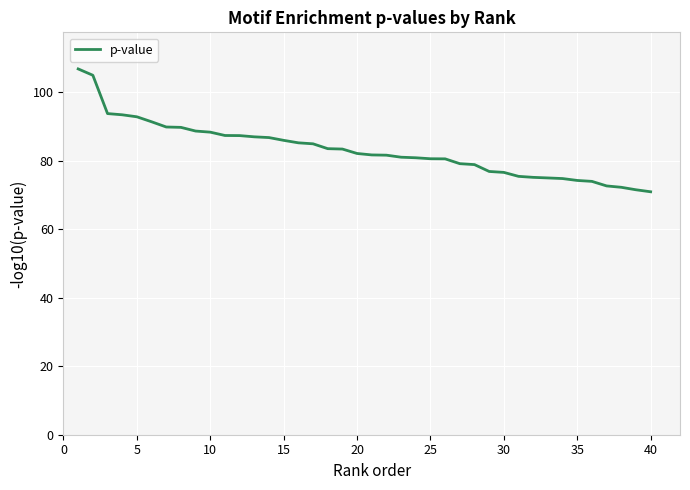

What is the difference between the maximum and minimum values?

35.9